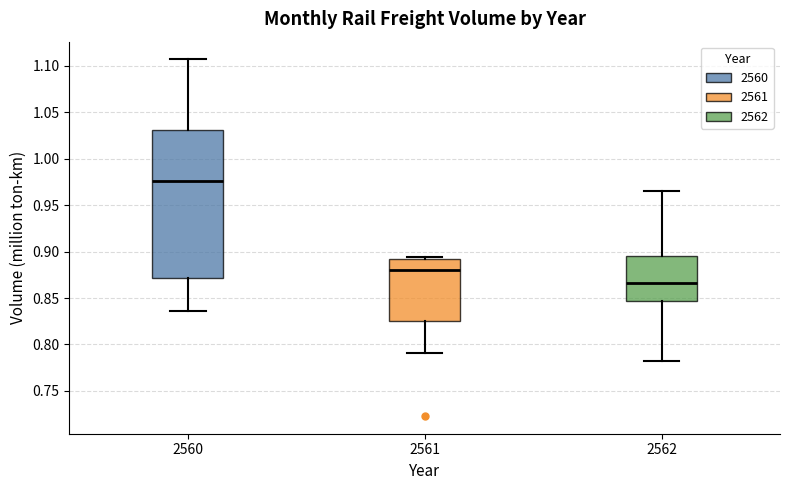

Comparing the boxes themselves (not the whiskers), which one is the tallest?

2560